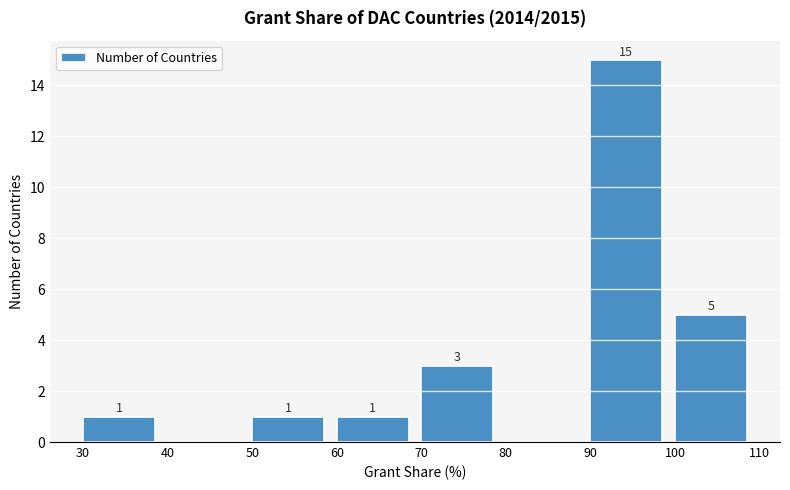

Over which range of the x-axis is the bar tallest?

90 to 100